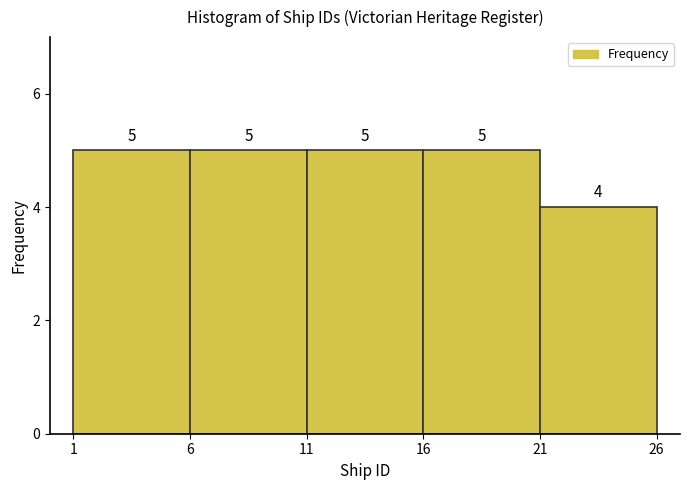

What is the height of the bar covering 6 to 11 on the x-axis?

5